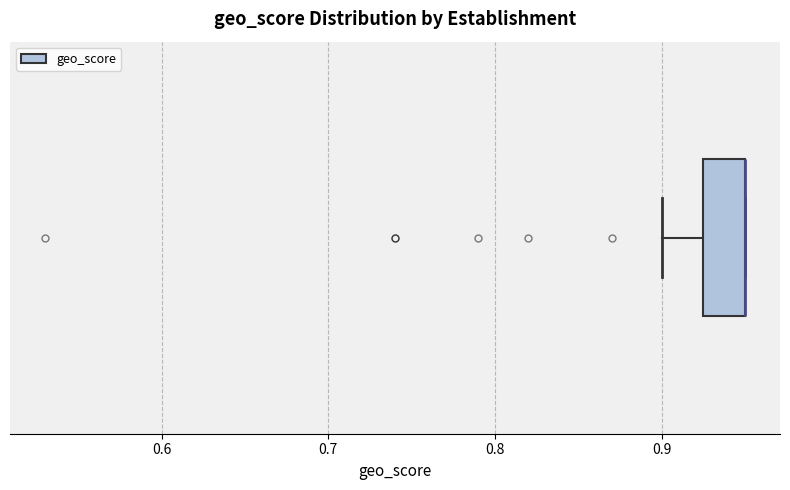

Transcribe this box plot: give where the median line is, the range the box spans, and where the two whiskers end, as read against the x-axis. The values are not printed on the chart, so give them approximately, as read against the axis.

median 0.95 (drawn on the box's right edge), box 0.93 to 0.95, whiskers 0.90 to 0.95